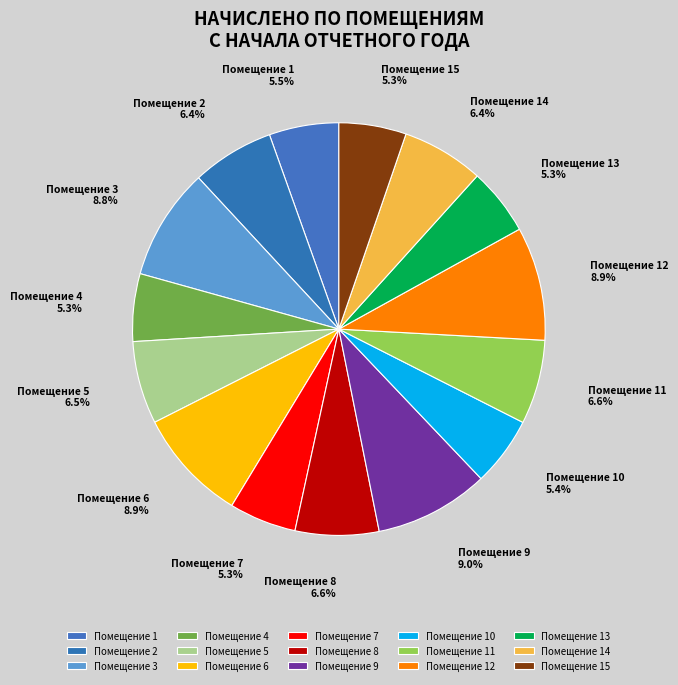

Is there a majority slice in this chart?

No